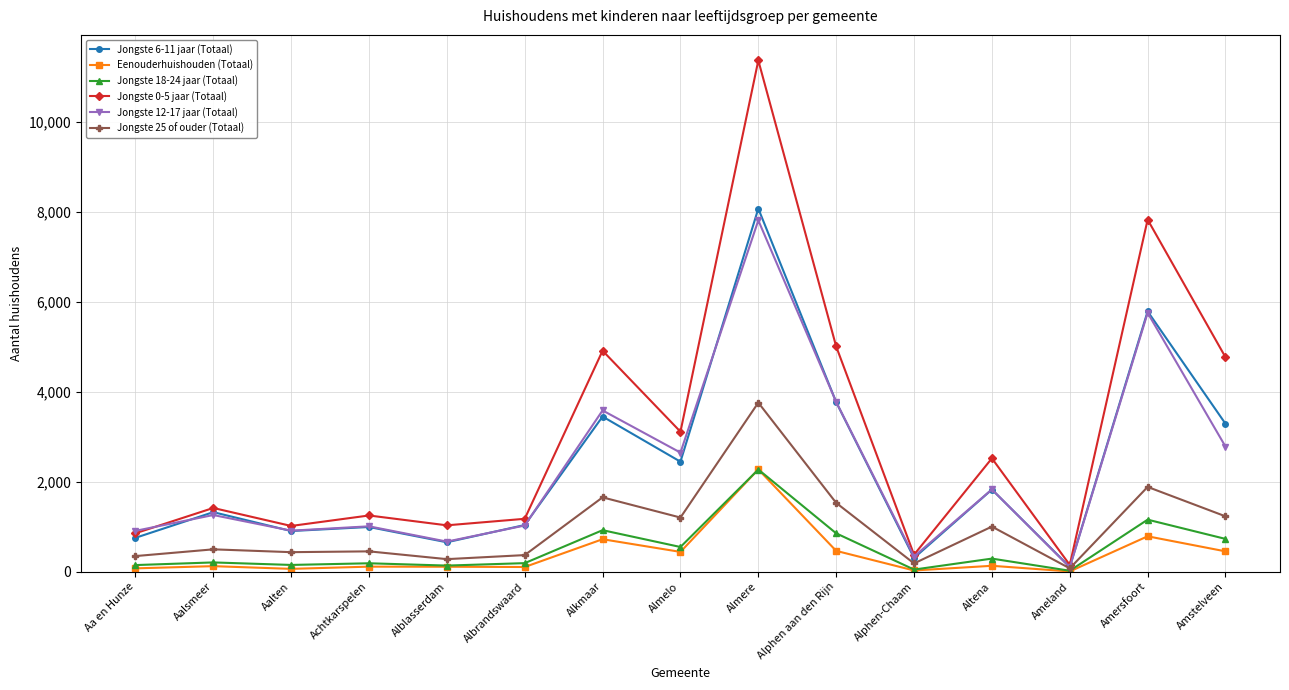

At how many categories does at least one series exceed 8817?

1